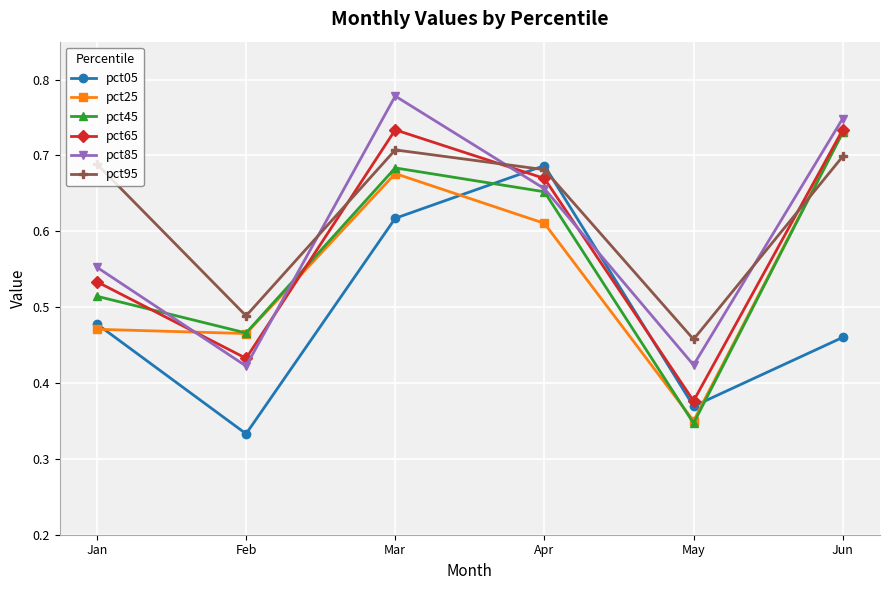

True or false: pct95 has more than 2 interior local peaks.

False